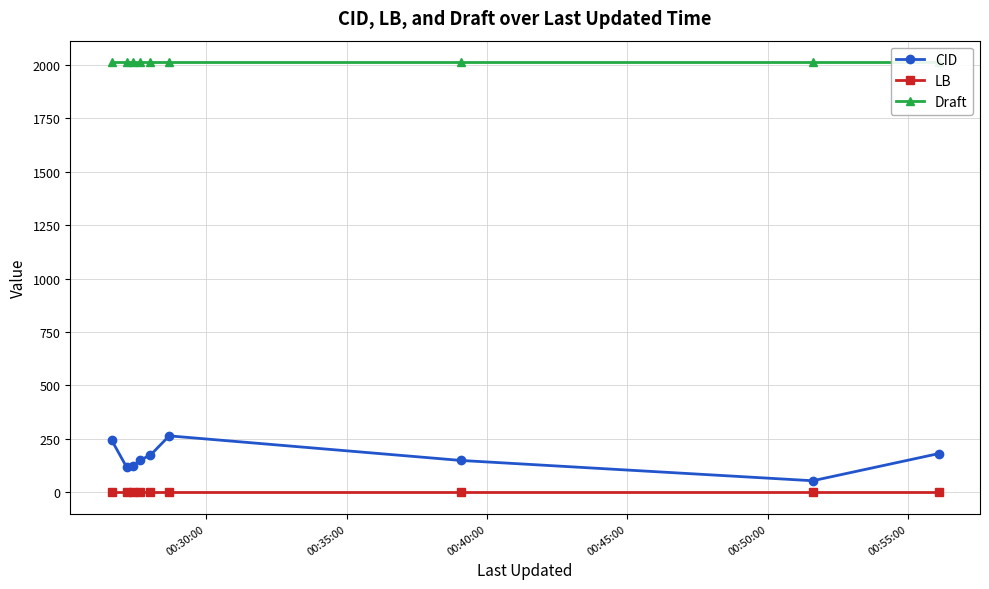

What is the highest value of the CID series?

264